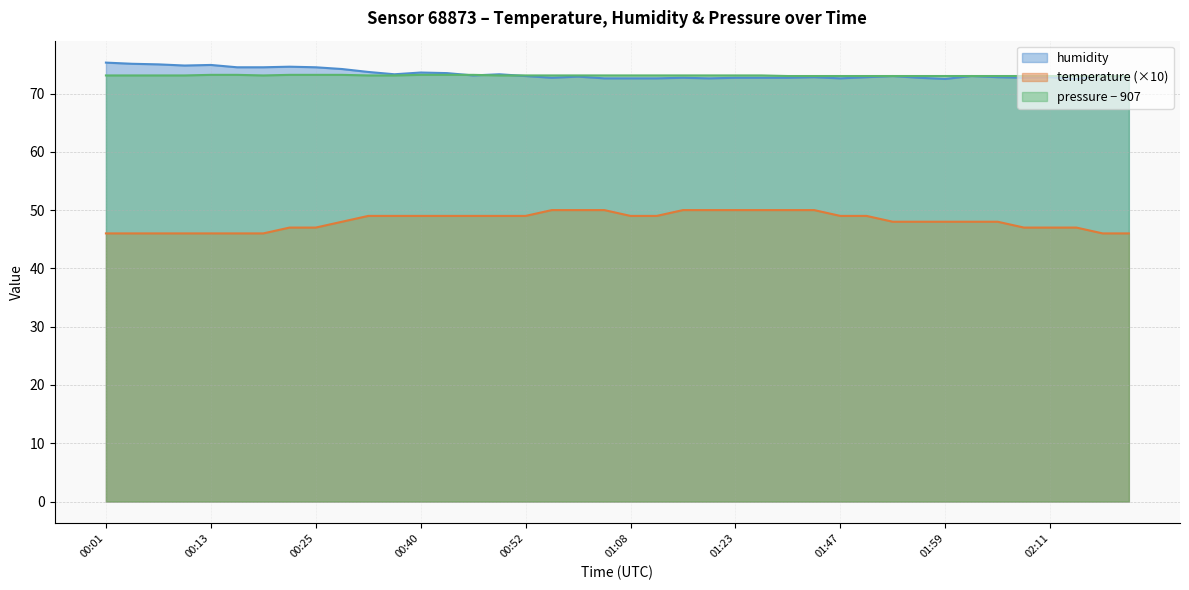

What are all the series names shown in the legend?

humidity, temperature (×10), pressure − 907